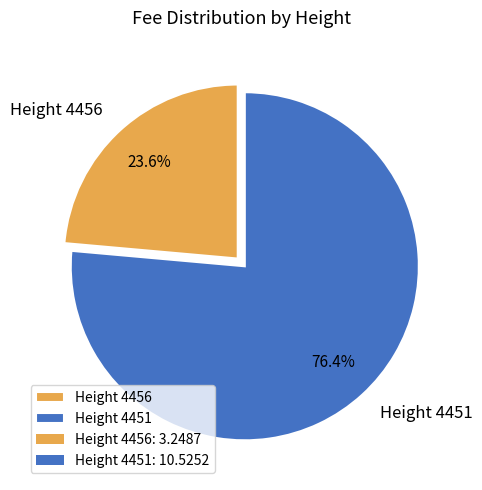

Is it true that Height 4456 is 35% of the pie?

False